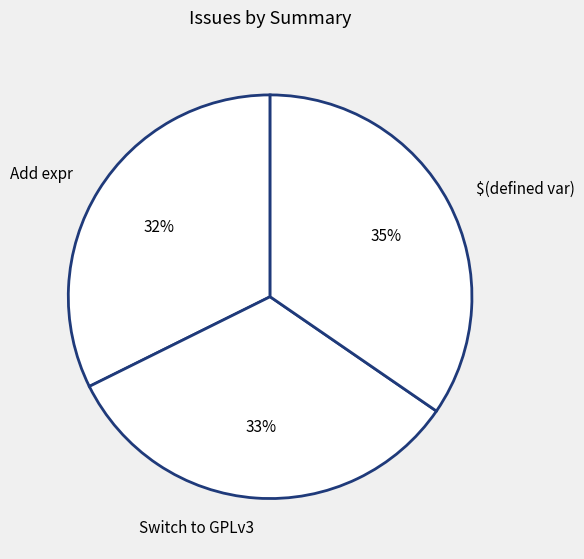

Combined, do Add expr and Switch to GPLv3 account for over 50%?

Yes